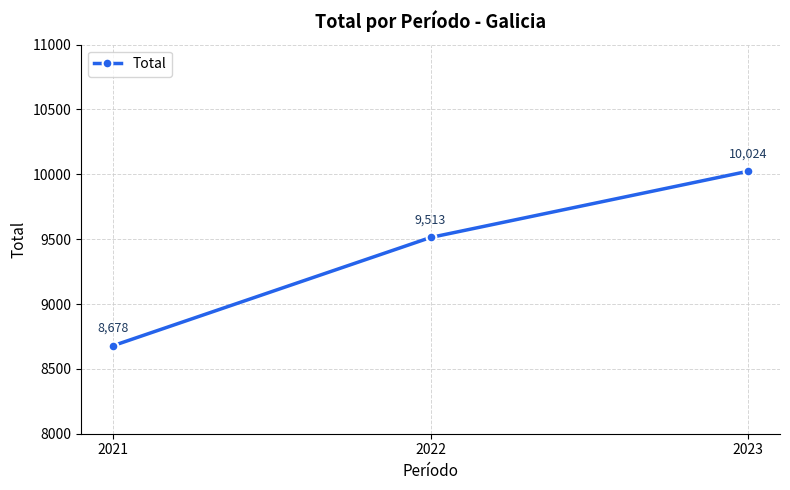

What is the value of the 1st point from the left?

8678